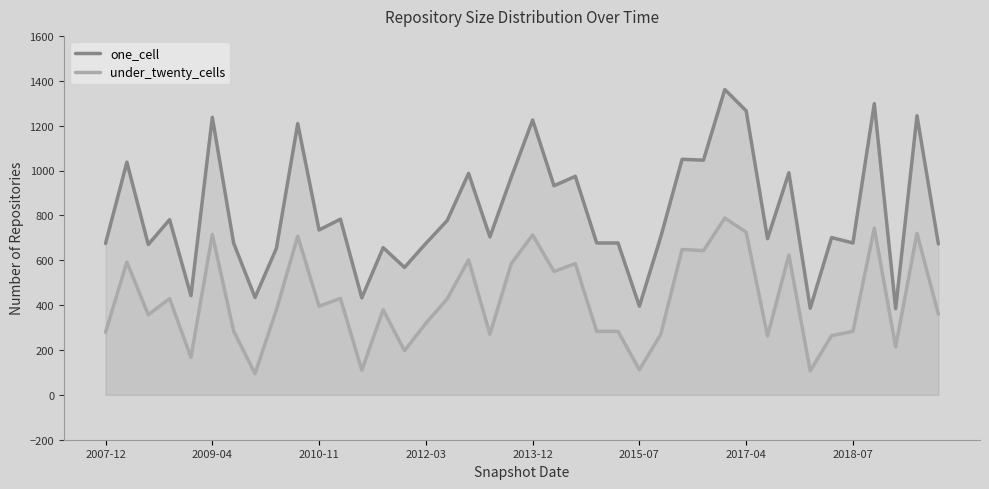

Is it true that under_twenty_cells equals 550 at 21?

True